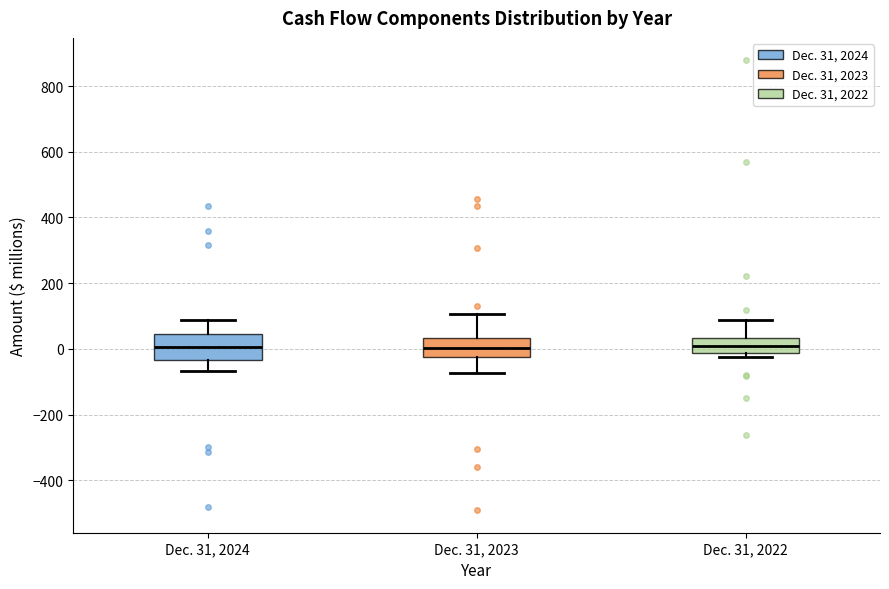

Reading left to right, transcribe this box plot: for each box, give where its median line is, the range the box spans, and where its two whiskers end, as read against the y-axis. The values are not printed on the chart, so give them approximately, as read against the axis.

Dec. 31, 2024: median 0, box -40 to 40, whiskers -60 to 80
Dec. 31, 2023: median 0, box -20 to 40, whiskers -80 to 100
Dec. 31, 2022: median 0, box -20 to 40, whiskers -20 (just below the box's lower edge) to 80